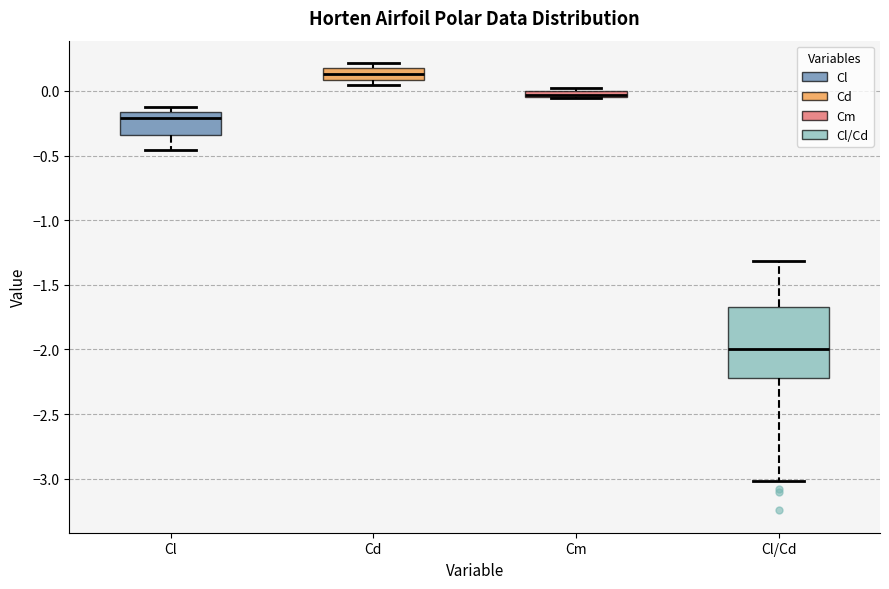

Comparing the boxes themselves (not the whiskers), which one is the tallest?

Cl/Cd